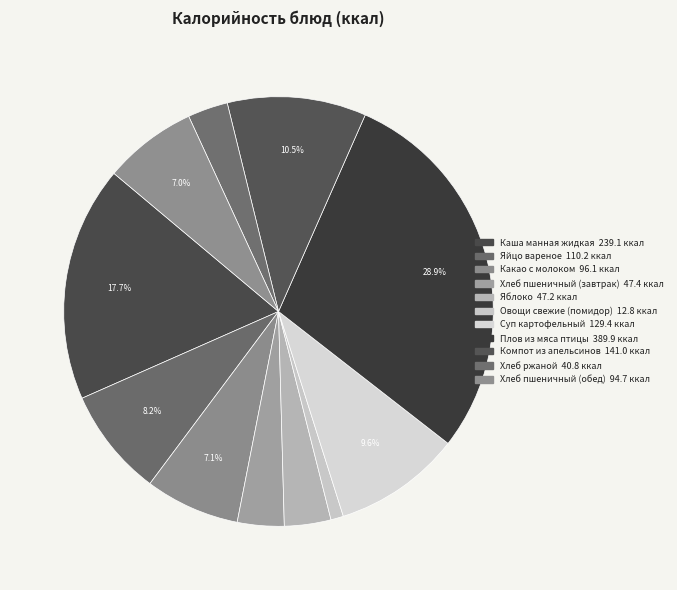

What portion of the pie excludes Хлеб ржаной?

97.0%